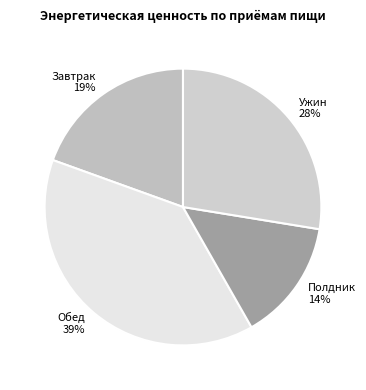

True or false: Ужин accounts for 28% of the total.

True